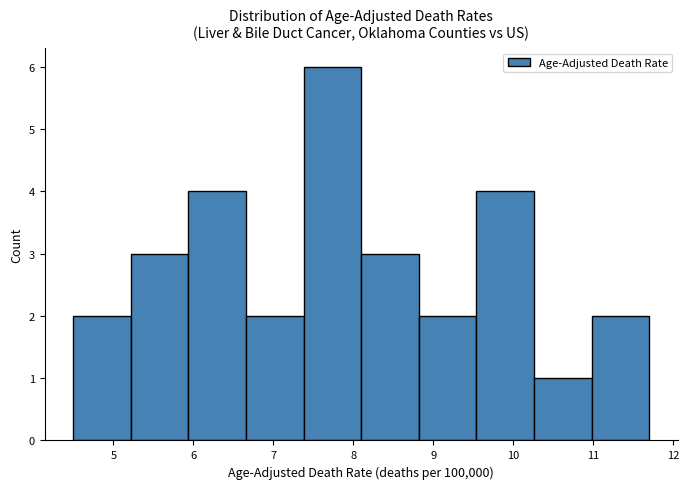

Reading left to right, transcribe this chart: for each bar, give the range it covers on the x-axis and its height. Neither the bar edges nor the heights are printed on the chart, so give them approximately, as read against the axes.

4.50 to 5.22: 2
5.22 to 5.94: 3
5.94 to 6.66: 4
6.66 to 7.38: 2
7.38 to 8.10: 6
8.10 to 8.82: 3
8.82 to 9.54: 2
9.54 to 10.26: 4
10.26 to 10.98: 1
10.98 to 11.70: 2